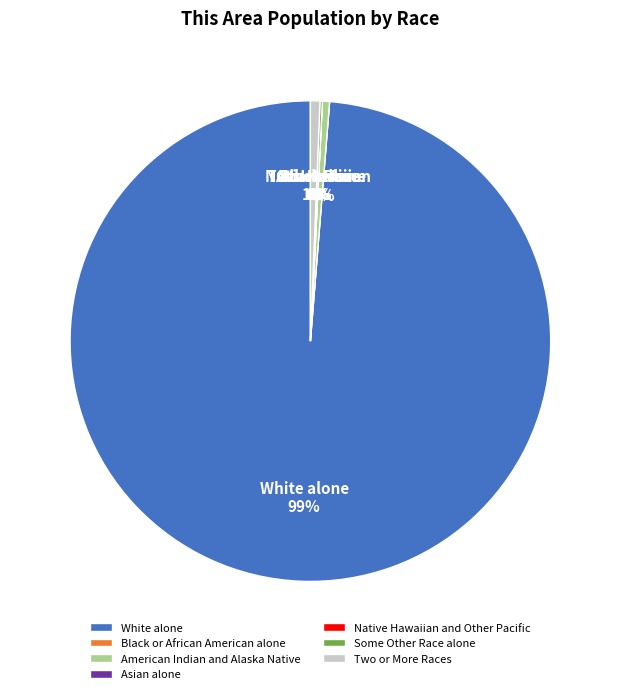

Which slice is the smallest?

Black or African American alone